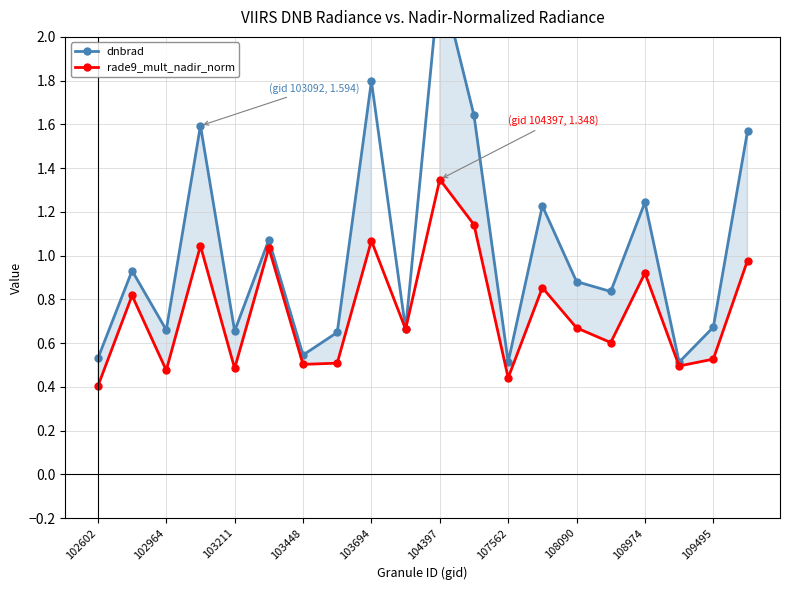

Count the number of data series in this chart.

2